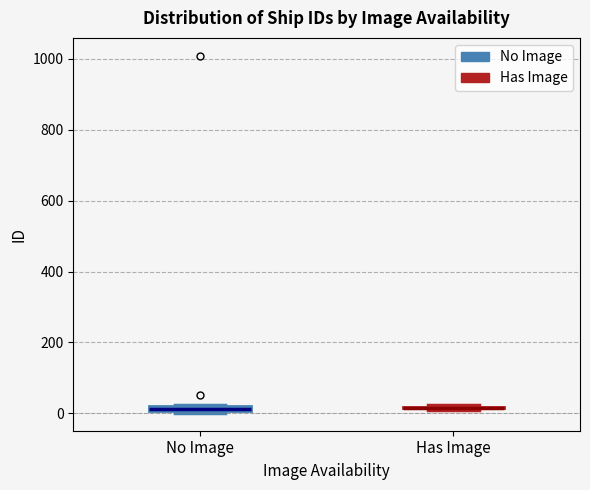

Where is the lower edge of the box for No Image on the y-axis? The values are not printed on the chart, so give them approximately, as read against the axis.

0